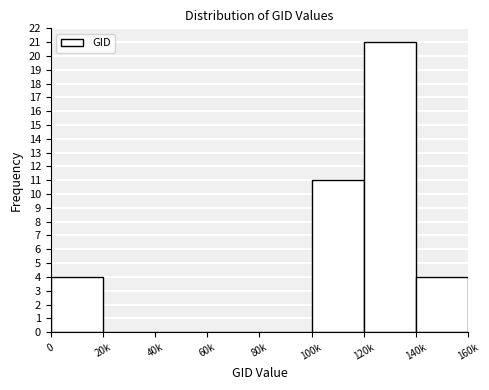

Reading left to right, transcribe all the data shown in this chart.

0=4	20k=0	40k=0	60k=0	80k=0	100k=11	120k=21	140k=4